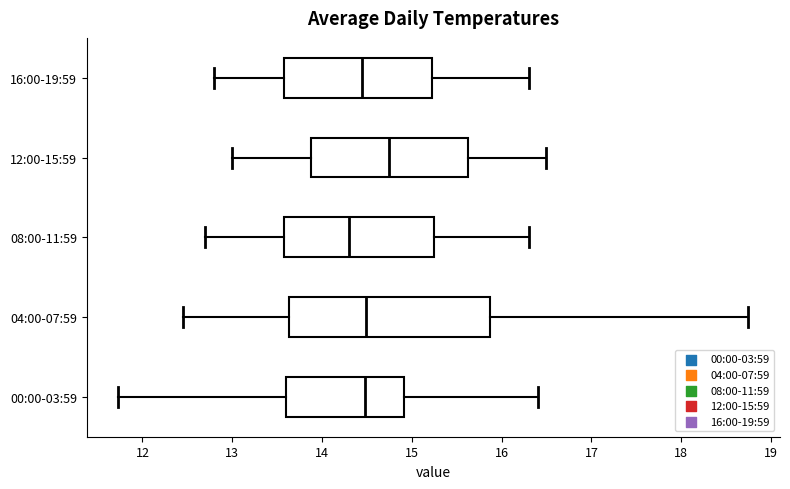

Reading bottom to top, transcribe this box plot: for each box, give where its median line is, the range the box spans, and where its two whiskers end, as read against the x-axis. The values are not printed on the chart, so give them approximately, as read against the axis.

00:00-03:59: median 14.5, box 13.6 to 14.9, whiskers 11.7 to 16.4
04:00-07:59: median 14.5, box 13.6 to 15.9, whiskers 12.5 to 18.8
08:00-11:59: median 14.3, box 13.6 to 15.3, whiskers 12.7 to 16.3
12:00-15:59: median 14.8, box 13.9 to 15.6, whiskers 13.0 to 16.5
16:00-19:59: median 14.5, box 13.6 to 15.2, whiskers 12.8 to 16.3